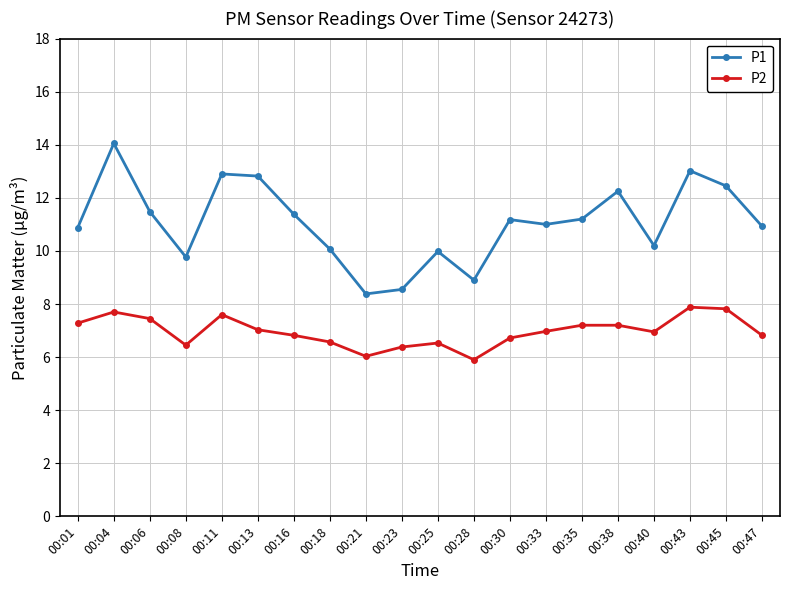

True or false: P2 and P1 cross at least once.

False